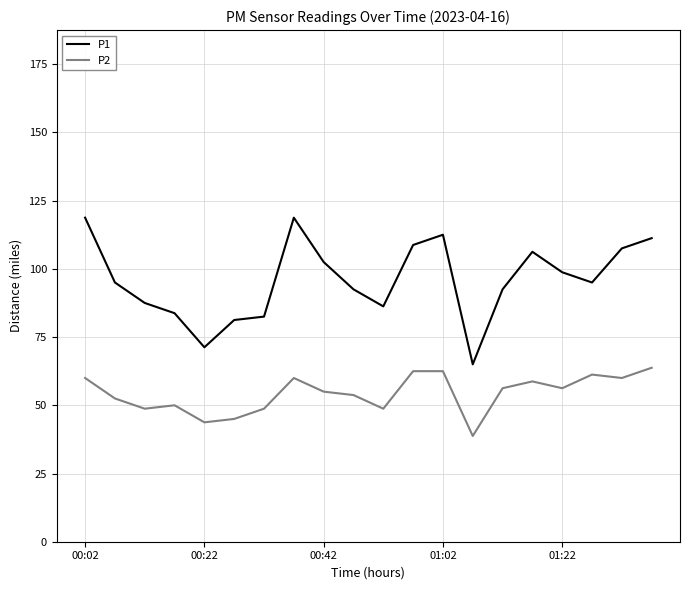

List the series in order of their overall mean, lowest first.

P2, P1